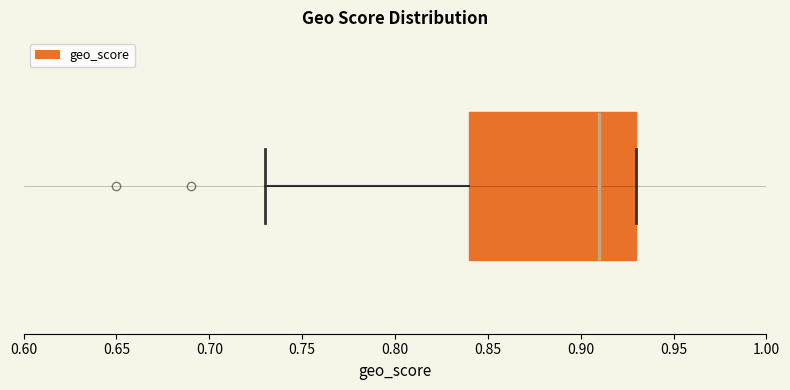

Transcribe this box plot: give where the median line is, the range the box spans, and where the two whiskers end, as read against the x-axis. The values are not printed on the chart, so give them approximately, as read against the axis.

median 0.91, box 0.84 to 0.93, whiskers 0.73 to 0.93